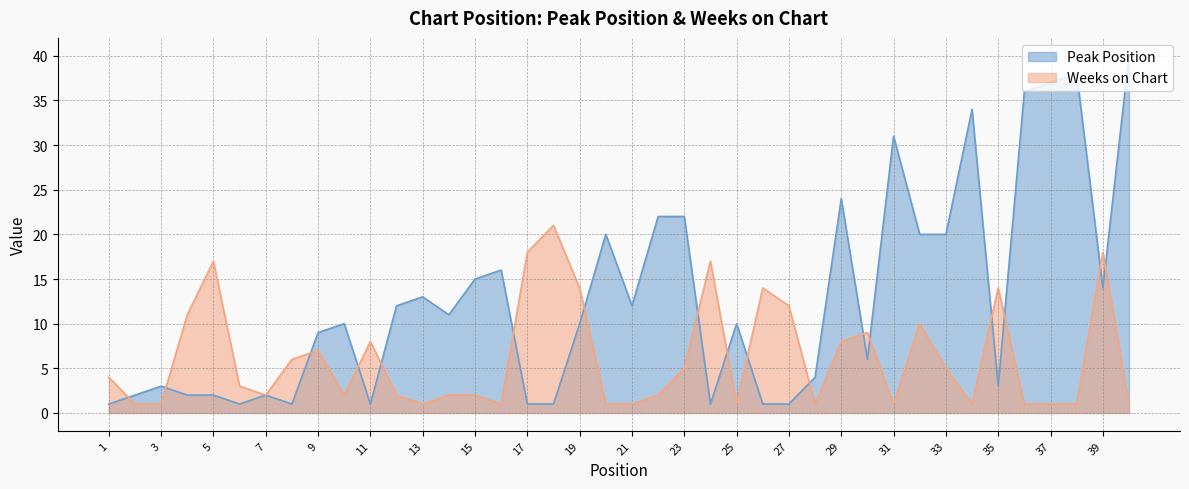

Reading left to right, list all the values displayed in this chart.

Peak Position: 1=1	2=2	3=3	4=2	5=2	6=1	7=2	8=1	9=9	10=10	11=1	12=12	13=13	14=11	15=15	16=16	17=1	18=1	19=10	20=20	21=12	22=22	23=22	24=1	25=10	26=1	27=1	28=4	29=24	30=6	31=31	32=20	33=20	34=34	35=3	36=36	37=37	38=38	39=14	40=40
Weeks on Chart: 1=4	2=1	3=1	4=11	5=17	6=3	7=2	8=6	9=7	10=2	11=8	12=2	13=1	14=2	15=2	16=1	17=18	18=21	19=14	20=1	21=1	22=2	23=5	24=17	25=1	26=14	27=12	28=1	29=8	30=9	31=1	32=10	33=5	34=1	35=14	36=1	37=1	38=1	39=18	40=1